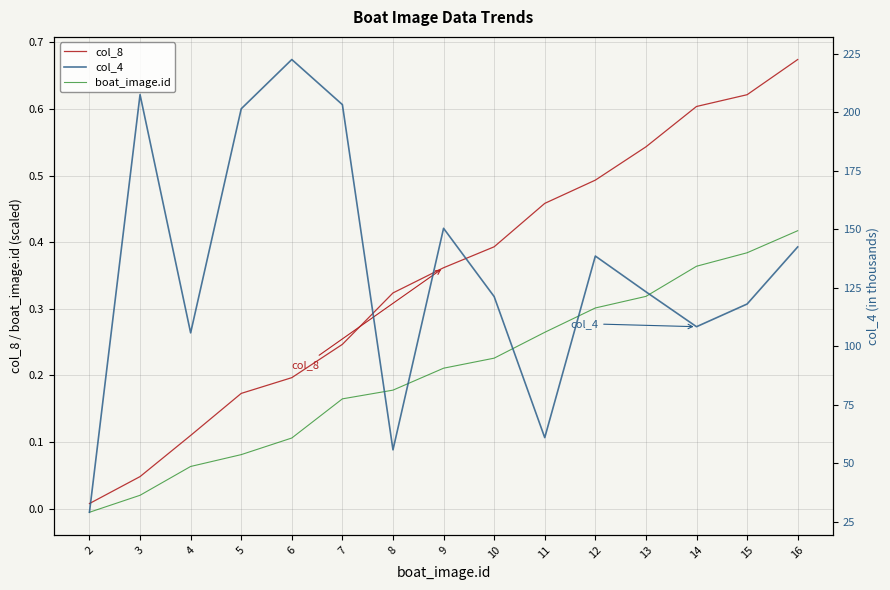

Reading right to left, extract all data points from this chart.

col_8: 16=0.7	15=0.6	14=0.6	13=0.5	12=0.5	11=0.5	10=0.4	9=0.4	8=0.3	7=0.2	6=0.2	5=0.2	4=0.1	3=0.0	2=0.0
boat_image.id: 16=0.4	15=0.4	14=0.4	13=0.3	12=0.3	11=0.3	10=0.2	9=0.2	8=0.2	7=0.2	6=0.1	5=0.1	4=0.1	3=0.0	2=-0.0
col_4: 16=142.5	15=118.1	14=108.4	13=123.3	12=138.6	11=61.0	10=121.3	9=150.5	8=55.8	7=203.3	6=222.6	5=201.5	4=105.8	3=207.6	2=29.1